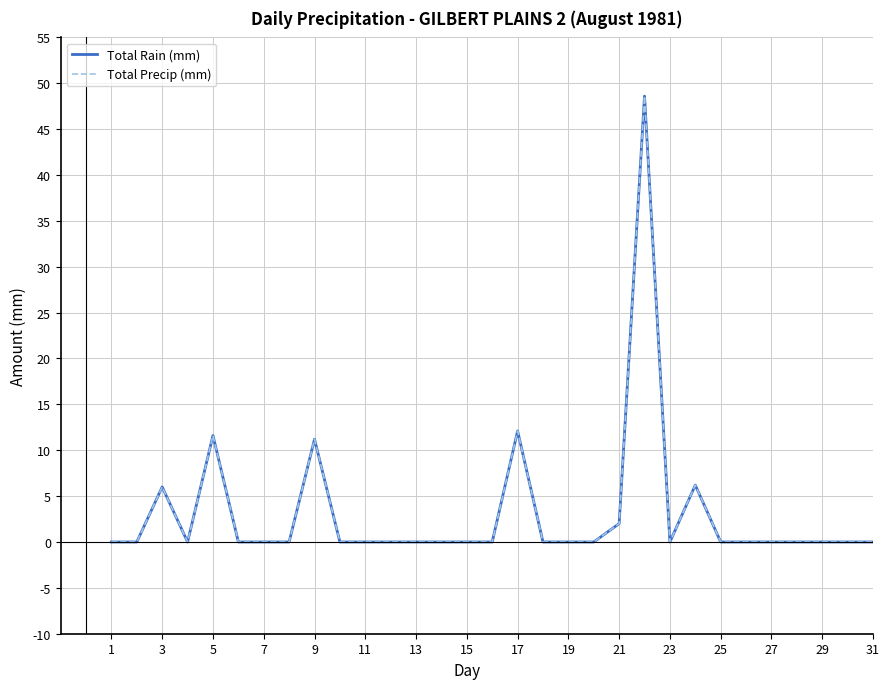

Is this an area chart (filled region under the line)?

No